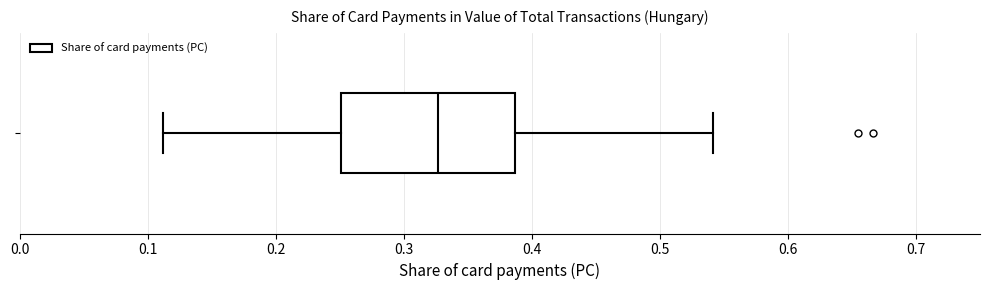

Where does the median line of the box sit on the x-axis? The values are not printed on the chart, so give them approximately, as read against the axis.

0.33